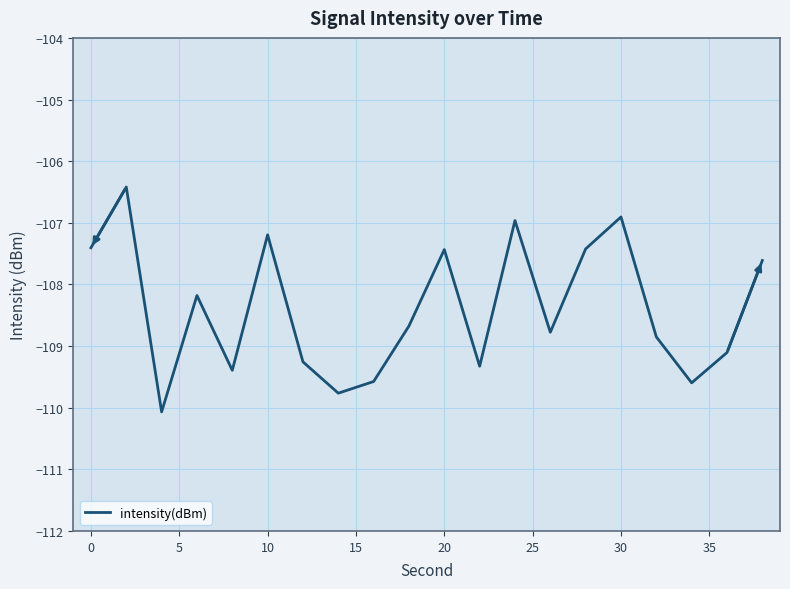

What is the maximum value shown in the chart?

-106.4